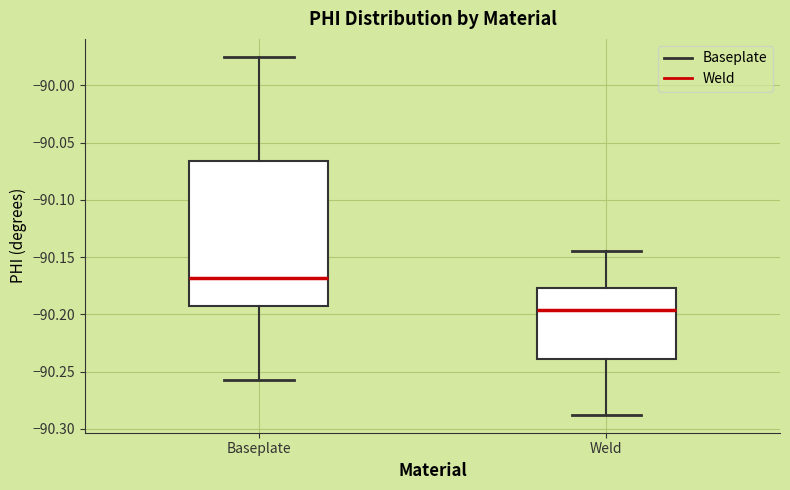

Reading left to right, transcribe this box plot: for each box, give where its median line is, the range the box spans, and where its two whiskers end, as read against the y-axis. The values are not printed on the chart, so give them approximately, as read against the axis.

Baseplate: median -90.170, box -90.195 to -90.065, whiskers -90.255 to -89.975
Weld: median -90.195, box -90.240 to -90.175, whiskers -90.290 to -90.145